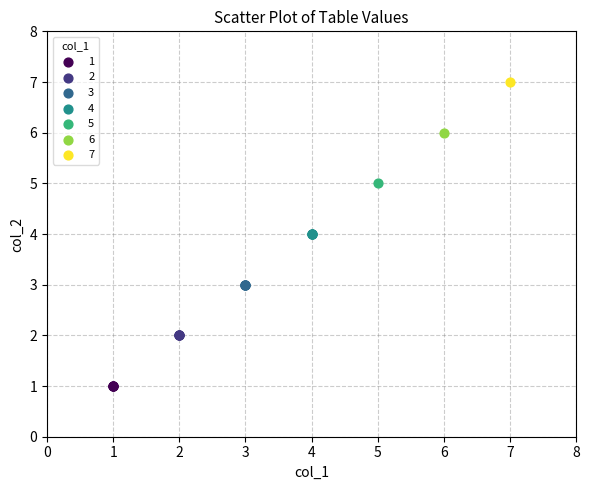

What are all the series names shown in the legend?

1, 2, 3, 4, 5, 6, 7